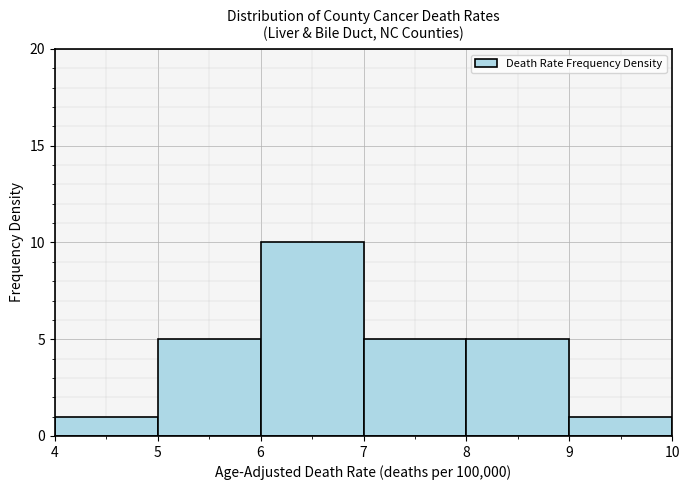

Reading left to right, list every bar in this chart as the range it spans on the x-axis followed by its height. The values are not printed on the chart, so give them approximately, as read against the axis.

4 to 5: 1
5 to 6: 5
6 to 7: 10
7 to 8: 5
8 to 9: 5
9 to 10: 1